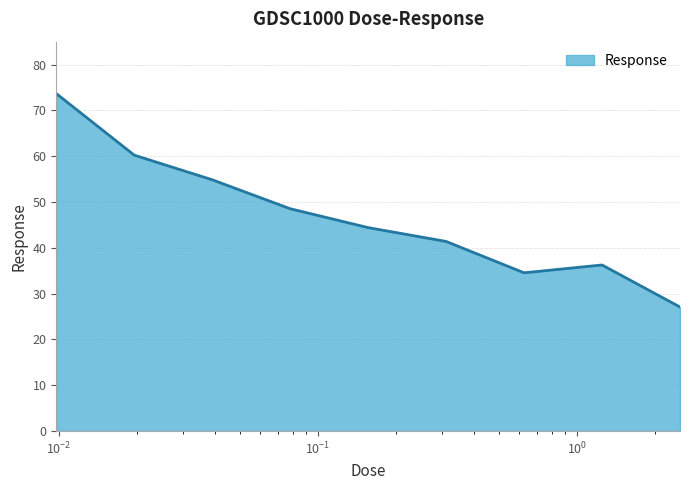

What is the smallest value displayed?

27.1